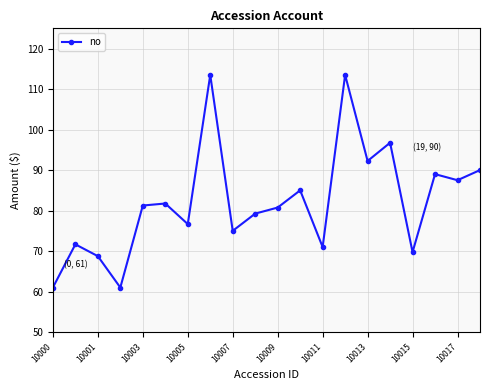

How many categories are shown in the chart?

20